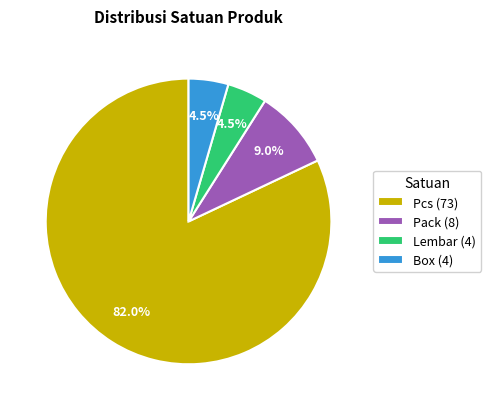

What portion of the pie excludes Pack (8)?

91.0%